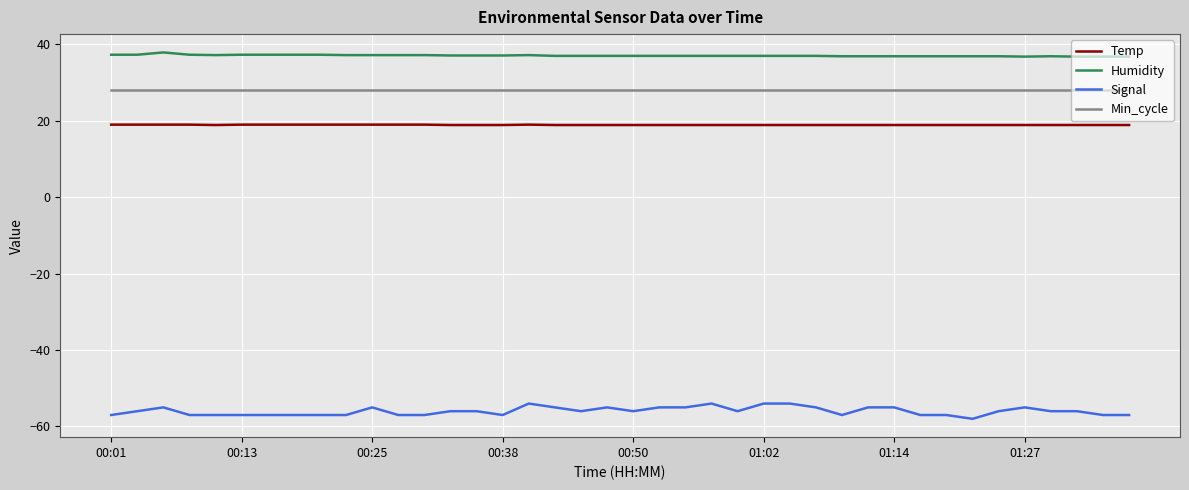

Which series has the largest total across all categories?

Humidity